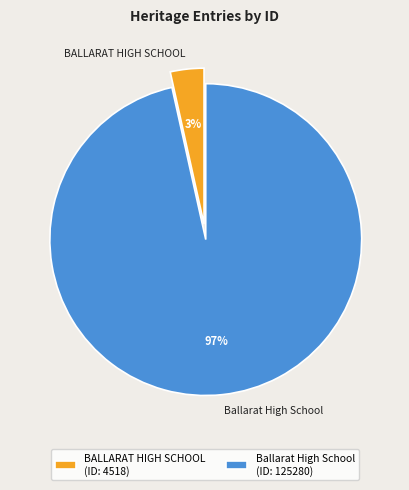

To the nearest percent, what is the combined percentage of BALLARAT HIGH SCHOOL and Ballarat High School?

100%